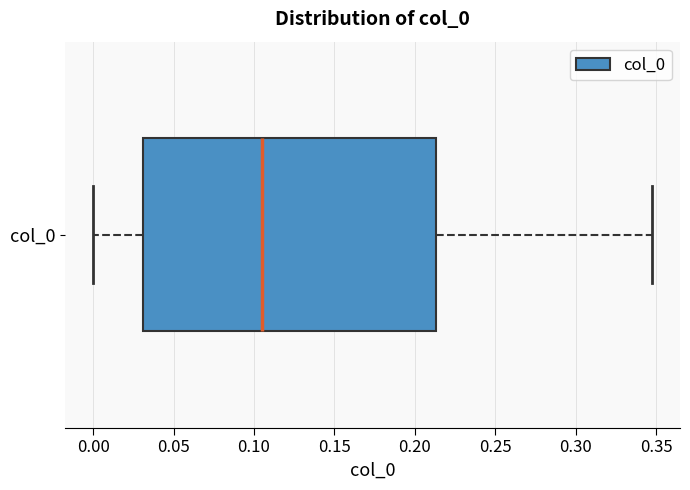

Transcribe this box plot: give where the median line is, the range the box spans, and where the two whiskers end, as read against the x-axis. The values are not printed on the chart, so give them approximately, as read against the axis.

median 0.105, box 0.030 to 0.215, whiskers 0.000 to 0.350